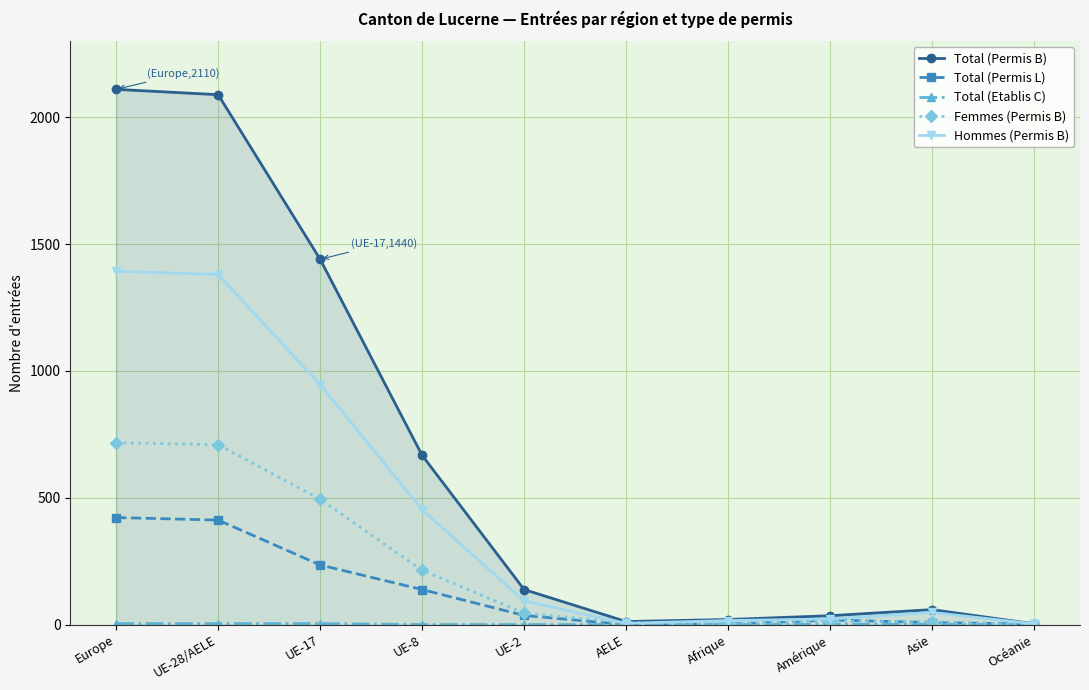

Which series has the widest spread of values?

Total (Permis B)